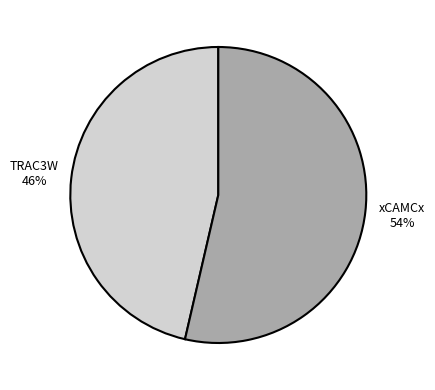

What percentage is the TRAC3W slice, to the nearest percent?

46%